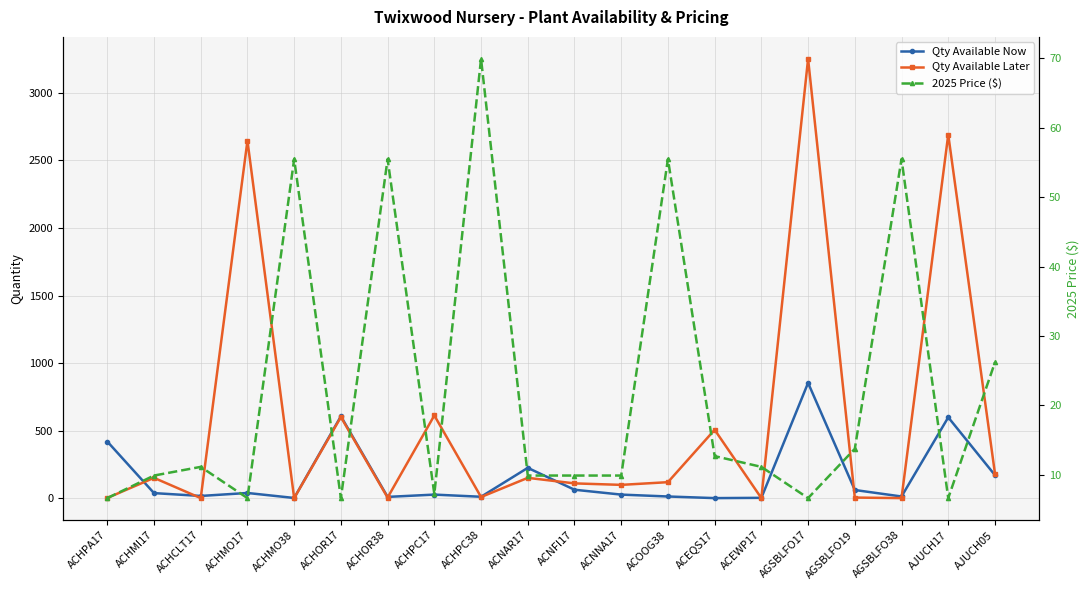

Reading right to left, extract all data points from this chart.

Qty Available Now: AJUCH05=170.0	AJUCH17=598.0	AGSBLFO38=12.0	AGSBLFO19=60.0	AGSBLFO17=853.0	ACEWP17=2.0	ACEQS17=0.0	ACOOG38=12.0	ACNNA17=26.0	ACNFI17=62.0	ACNAR17=224.0	ACHPC38=10.0	ACHPC17=26.0	ACHOR38=9.0	ACHOR17=606.0	ACHMO38=1.0	ACHMO17=38.0	ACHCLT17=16.0	ACHMI17=37.0	ACHPA17=419.0
Qty Available Later: AJUCH05=182.0	AJUCH17=2691.0	AGSBLFO38=0.0	AGSBLFO19=4.0	AGSBLFO17=3252.0	ACEWP17=0.0	ACEQS17=506.0	ACOOG38=118.0	ACNNA17=98.0	ACNFI17=109.0	ACNAR17=150.0	ACHPC38=8.0	ACHPC17=612.0	ACHOR38=4.0	ACHOR17=600.0	ACHMO38=0.0	ACHMO17=2646.0	ACHCLT17=0.0	ACHMI17=150.0	ACHPA17=1.0
2025 Price ($): AJUCH05=26.2	AJUCH17=6.7	AGSBLFO38=55.5	AGSBLFO19=13.8	AGSBLFO17=6.7	ACEWP17=11.2	ACEQS17=12.7	ACOOG38=55.5	ACNNA17=9.9	ACNFI17=9.9	ACNAR17=9.9	ACHPC38=69.9	ACHPC17=7.2	ACHOR38=55.5	ACHOR17=6.7	ACHMO38=55.5	ACHMO17=6.7	ACHCLT17=11.2	ACHMI17=9.9	ACHPA17=6.7